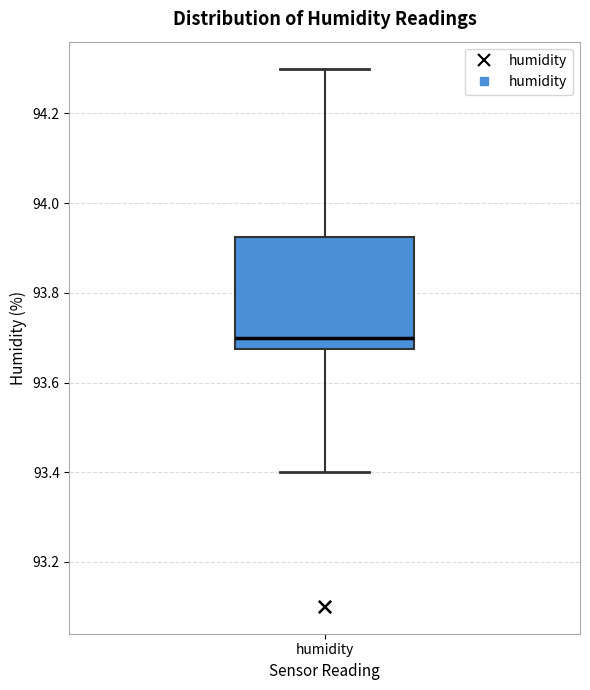

Transcribe this box plot: give where the median line is, the range the box spans, and where the two whiskers end, as read against the y-axis. The values are not printed on the chart, so give them approximately, as read against the axis.

median 93.70, box 93.68 to 93.92, whiskers 93.40 to 94.30